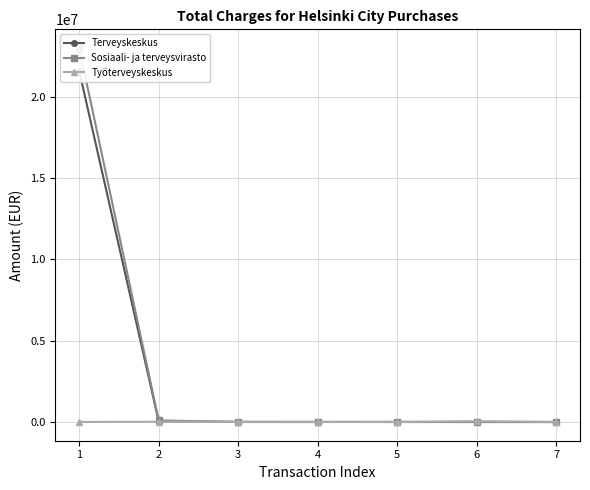

At 1, list the series in order from smallest to largest.

Työterveyskeskus, Terveyskeskus, Sosiaali- ja terveysvirasto